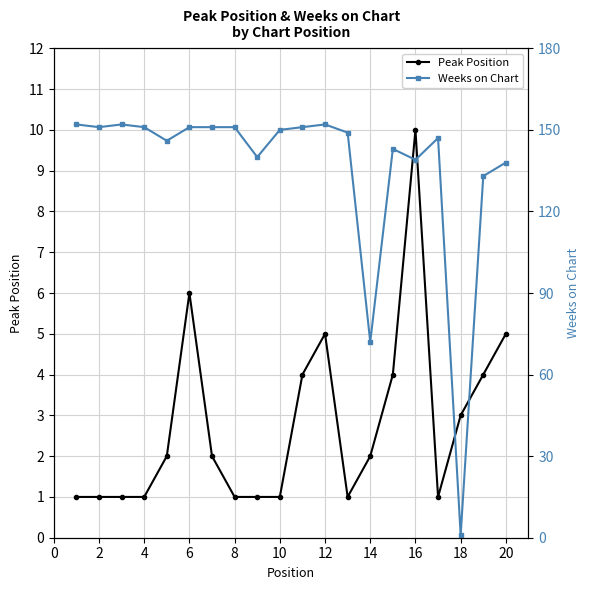

How many series are shown in this chart?

2